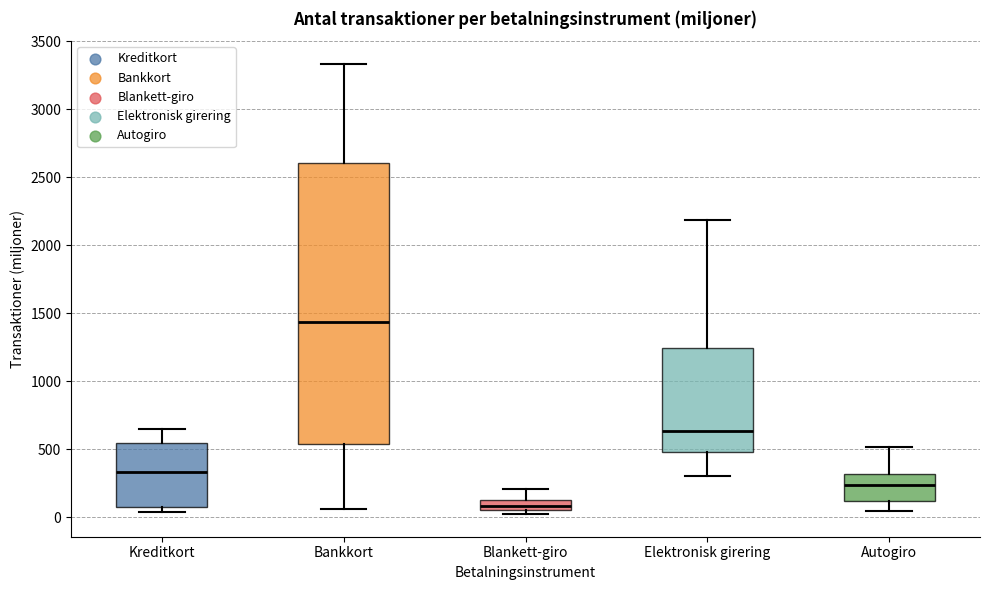

Where is the upper edge of the box for Bankkort on the y-axis? The values are not printed on the chart, so give them approximately, as read against the axis.

2600